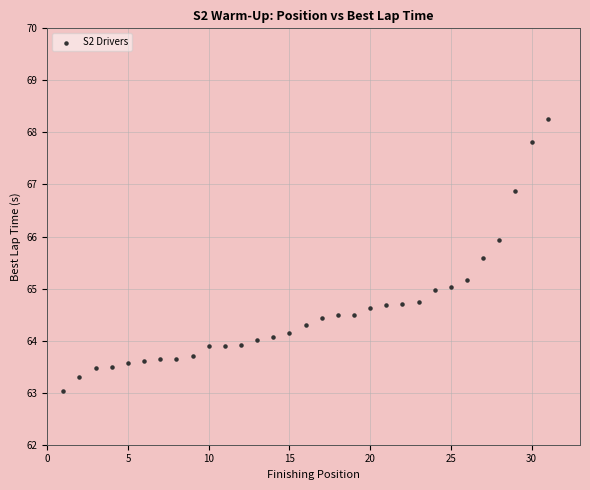

What is the range of X values (max minus min)?

30.0